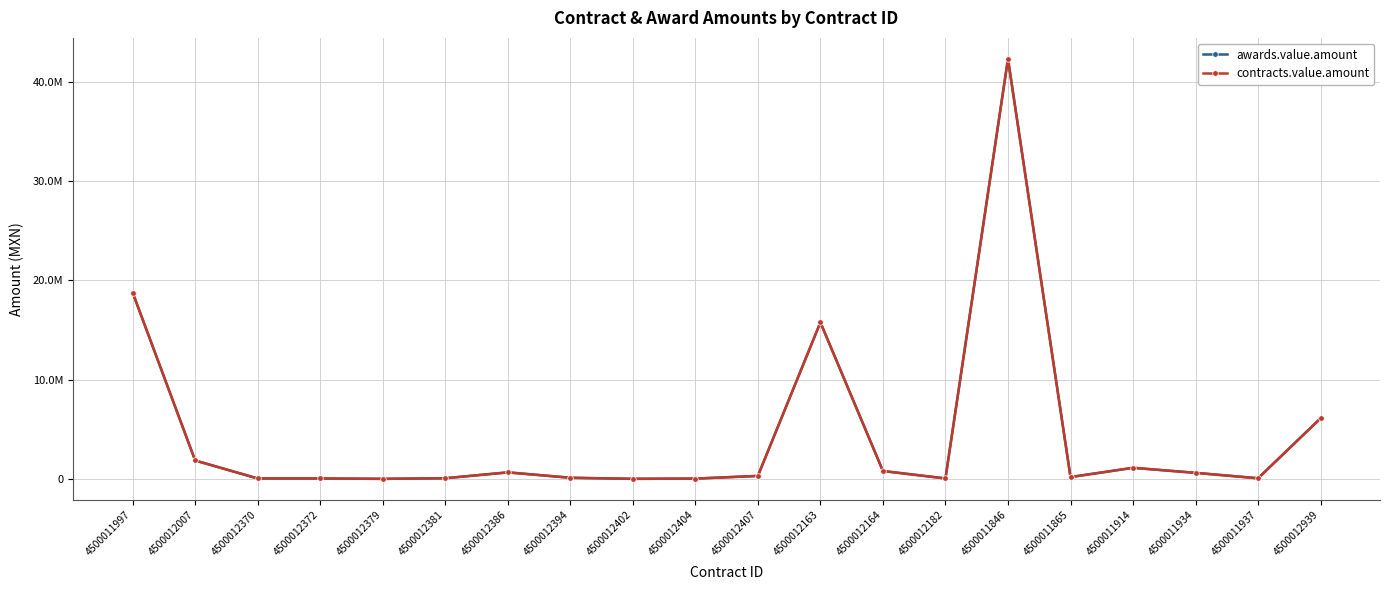

Does the chart have visible grid lines?

Yes